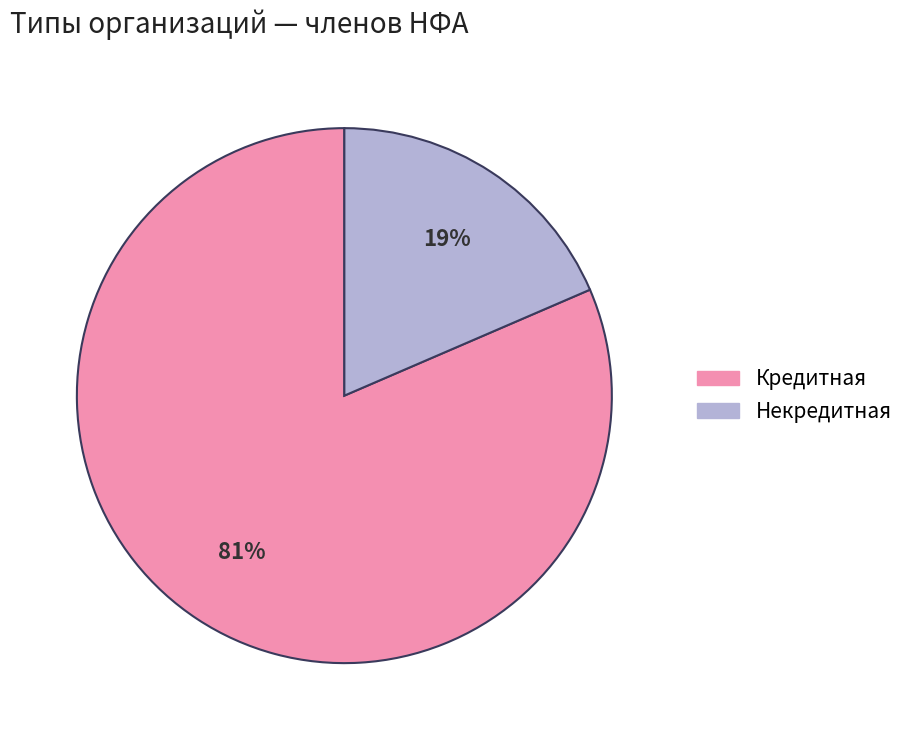

How many slices are in this pie chart?

2